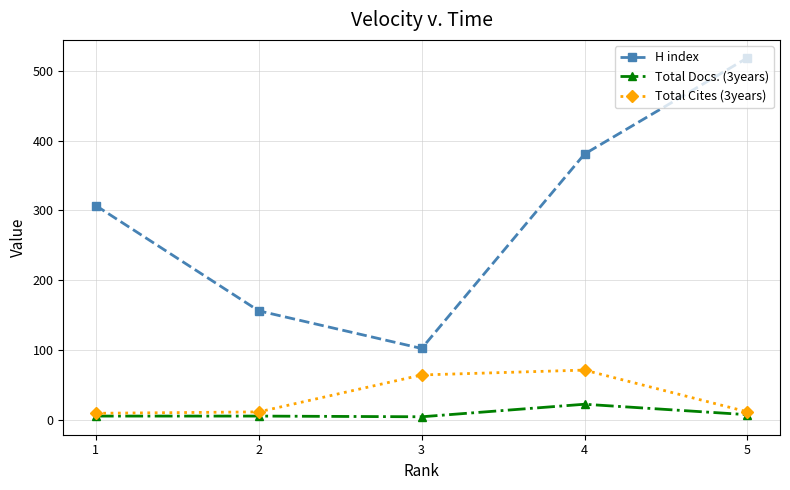

The Total Cites (3years) series shows 11 at 2. True or false?

True